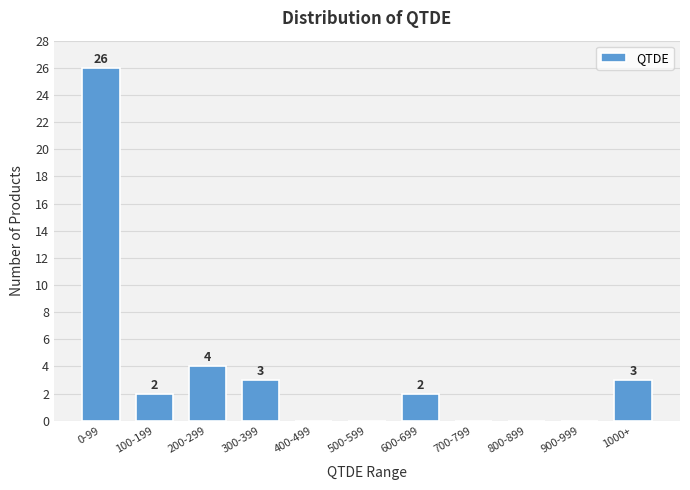

Reading left to right, list all the values displayed in this chart.

0-99=26	100-199=2	200-299=4	300-399=3	400-499=0	500-599=0	600-699=2	700-799=0	800-899=0	900-999=0	1000+=3